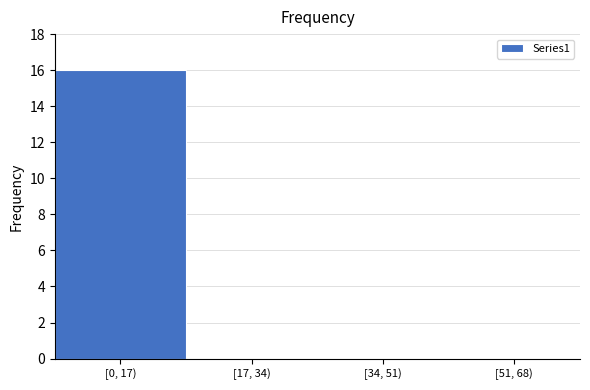

Reading left to right, what are all the values shown in this chart?

[0, 17)=16	[17, 34)=0	[34, 51)=0	[51, 68)=0